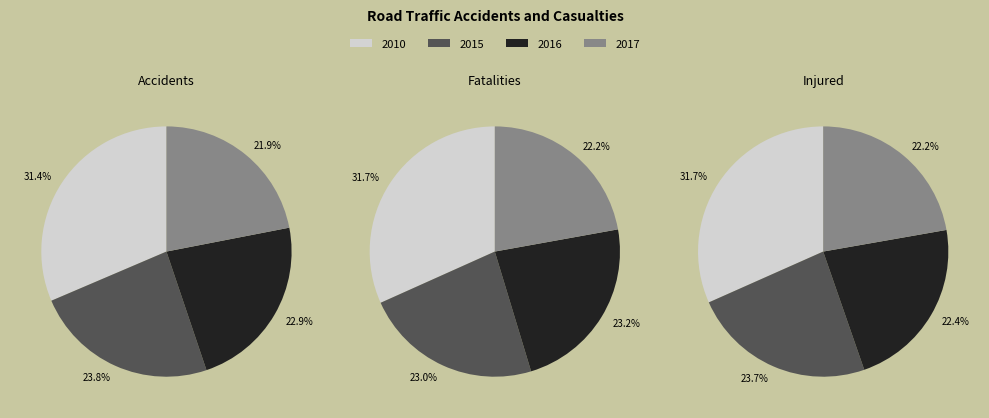

How many segments does this pie chart have?

4